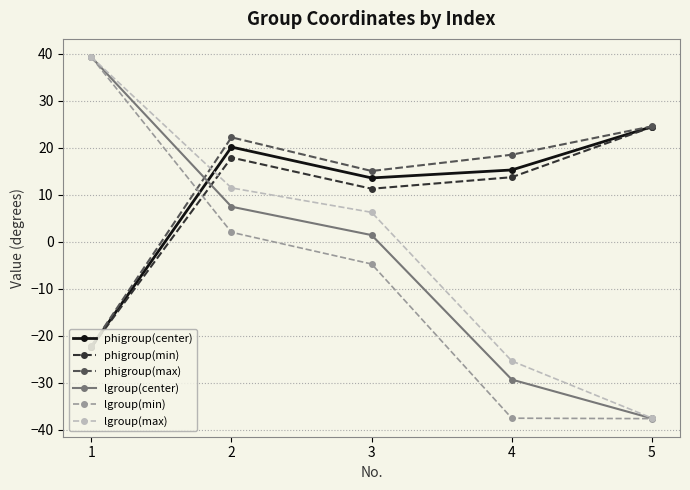

Which series has the widest spread of values?

lgroup(min)